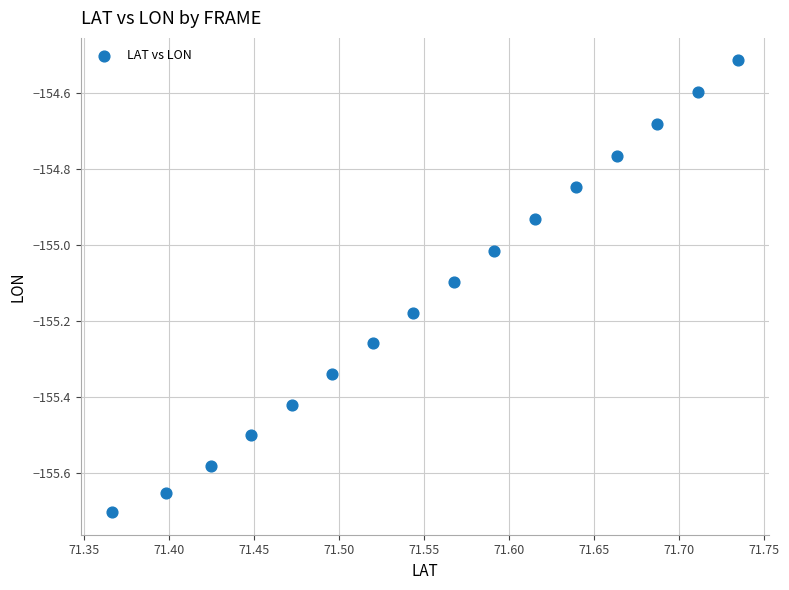

What is the range of X values (max minus min)?

0.4